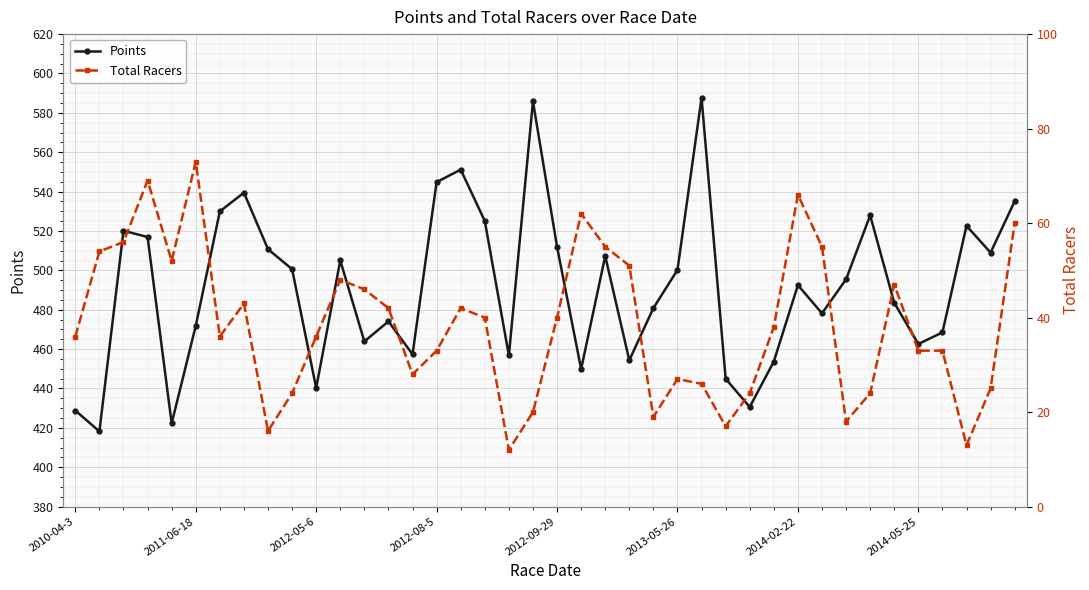

Between 21 and 27, which series saw the biggest shift?

Total Racers